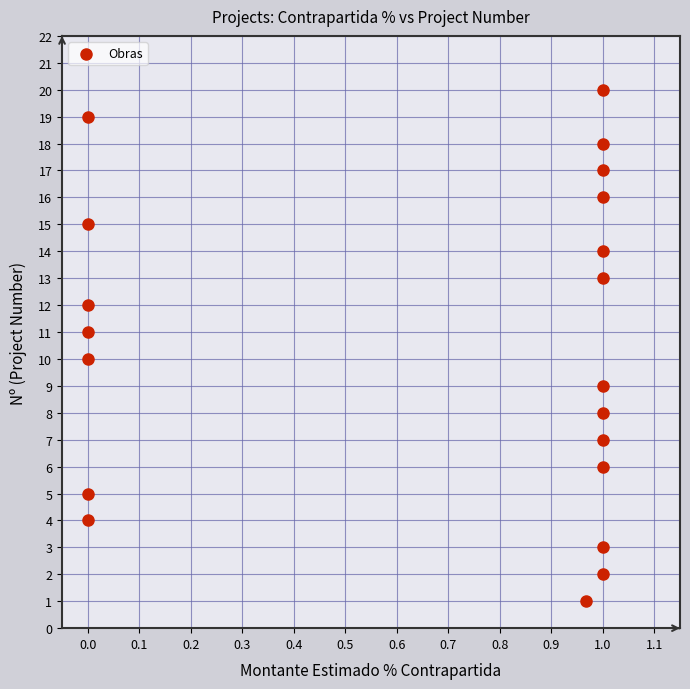

What is the range of Y values (max minus min)?

19